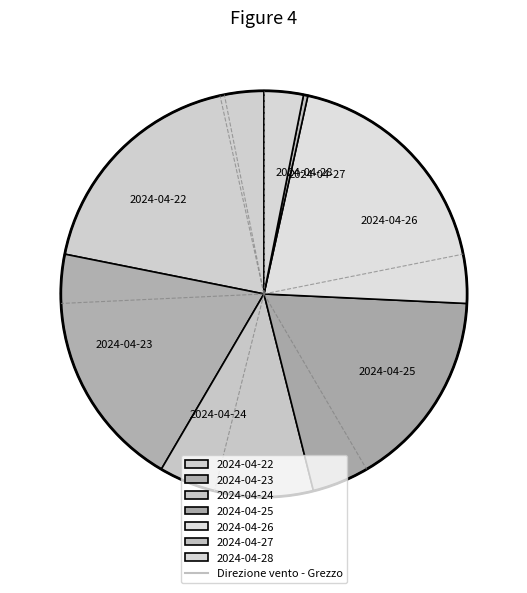

Is the sum of 2024-04-23 and 2024-04-28 greater than half?

No